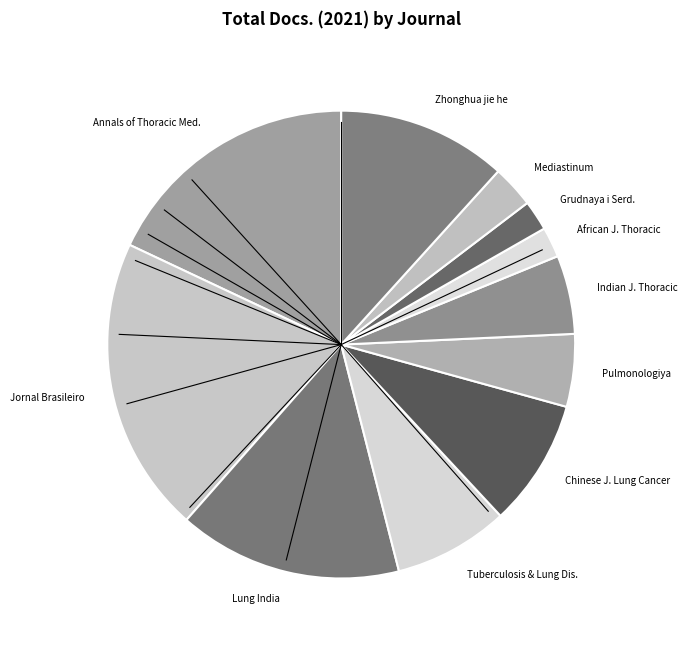

What is the largest slice in the pie chart?

Jornal Brasileiro